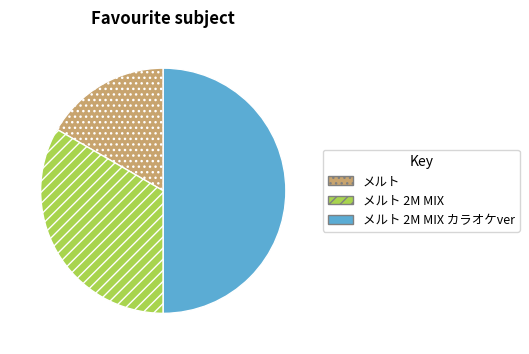

What is the ratio of the value at メルト to the value at メルト 2M MIX カラオケver?

0.3